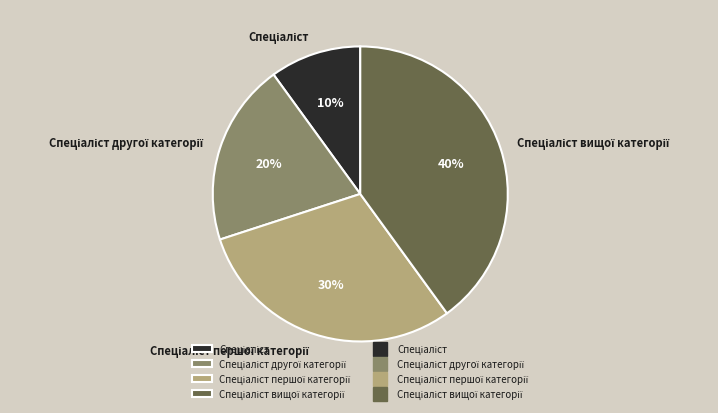

Is there a majority slice in this chart?

No